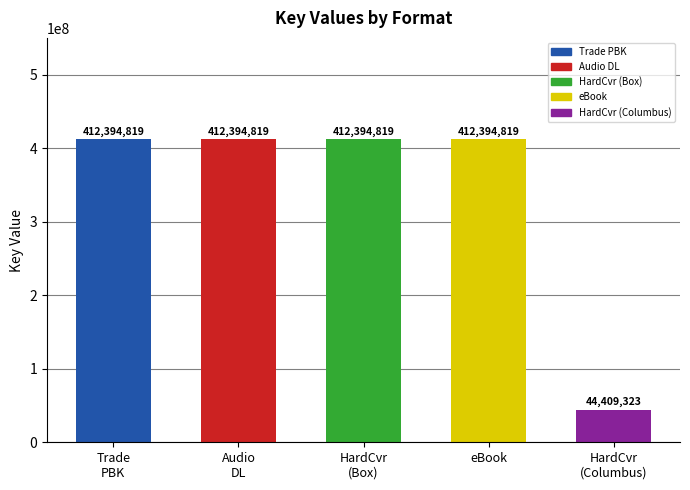

Reading right to left, extract all data points from this chart.

44409323	412394819	412394819	412394819	412394819